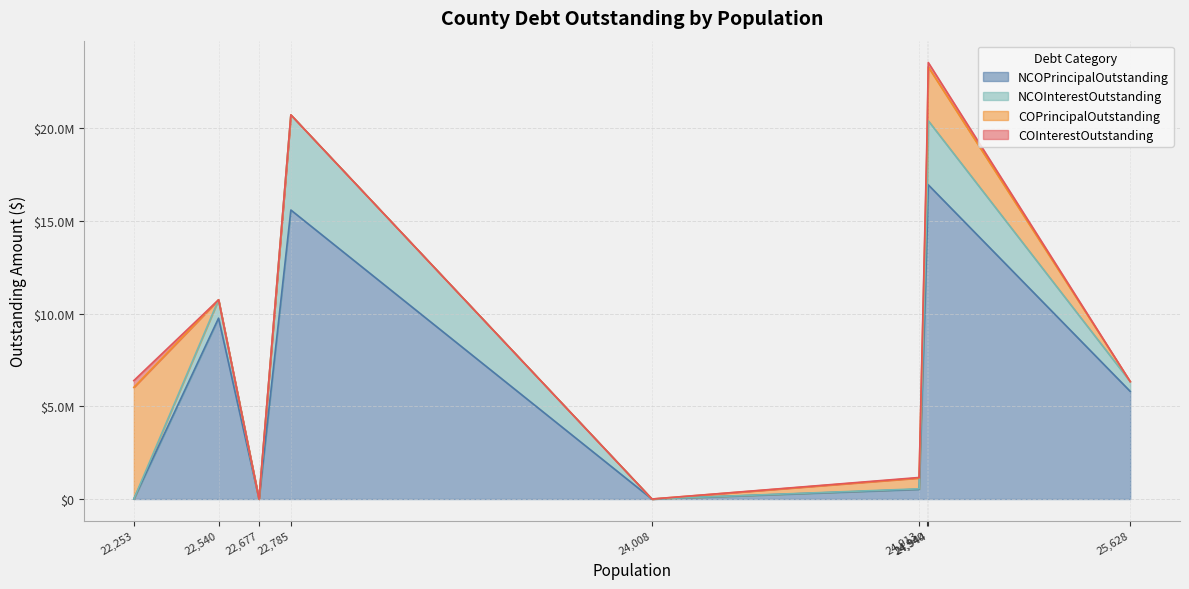

True or false: COPrincipalOutstanding has a value of -3464791.2 at 25628.

False